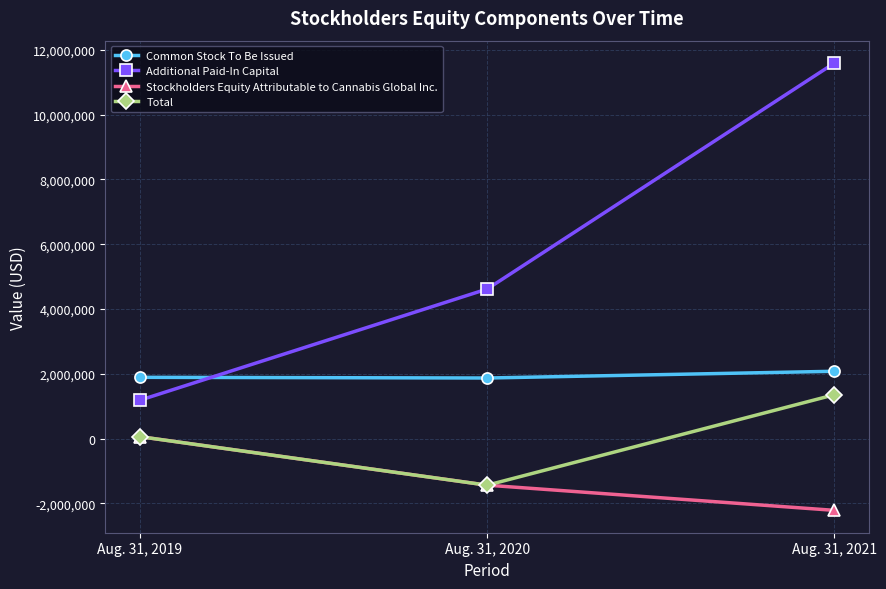

Is the value of Common Stock To Be Issued at Aug. 31, 2019 greater than the value of Additional Paid-In Capital at Aug. 31, 2021?

No